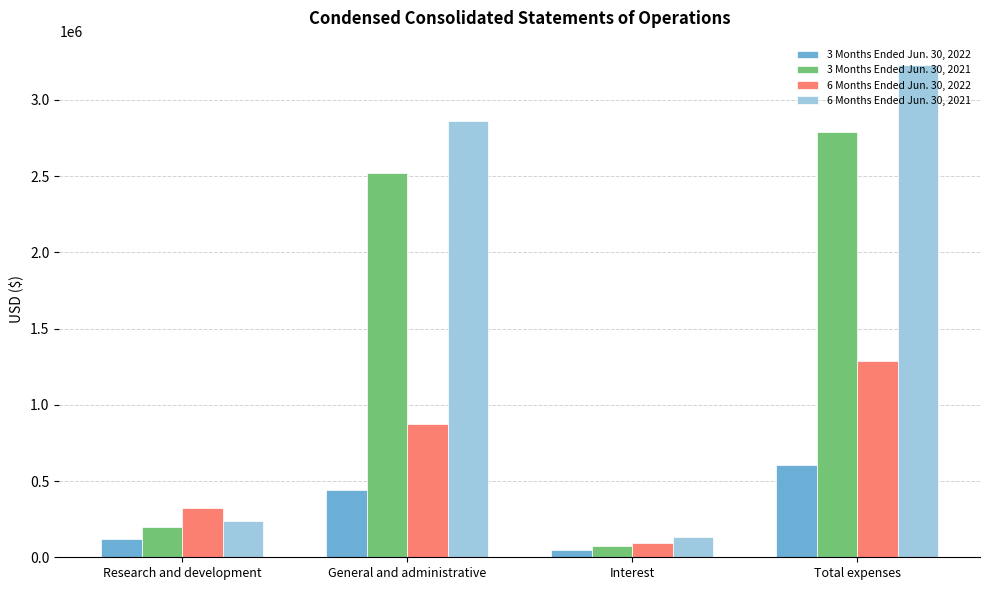

What is the difference between the maximum and minimum values in the 6 Months Ended Jun. 30, 2021 series?

3095624